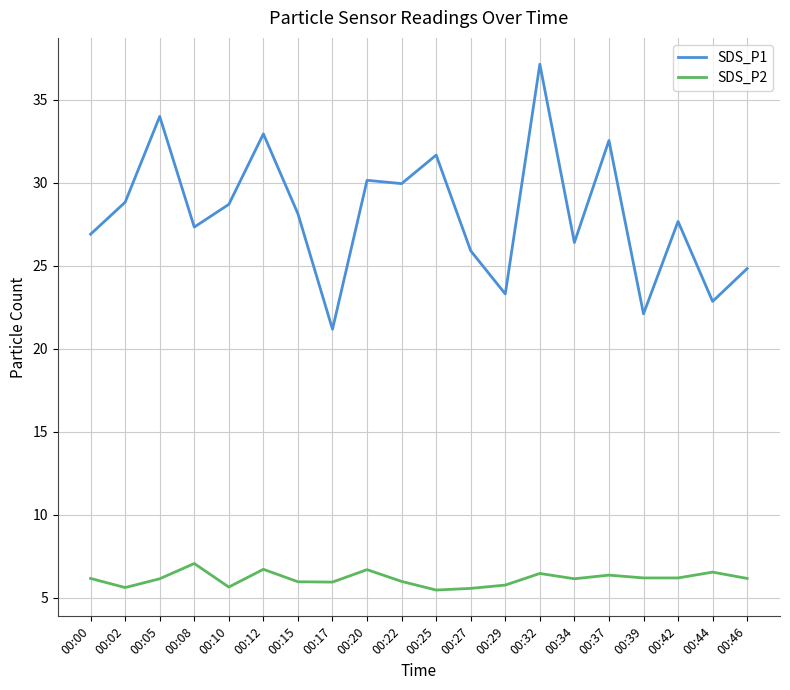

Between 00:00 and 00:37, which series saw the biggest shift?

SDS_P1